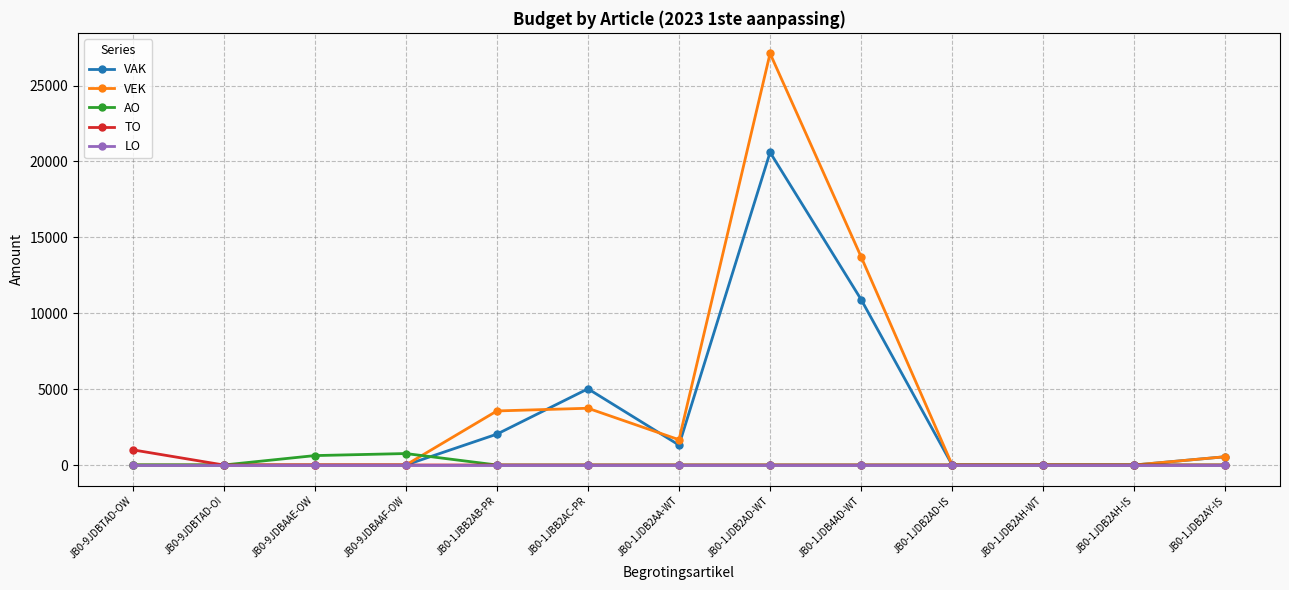

Count the number of categories in the chart.

13